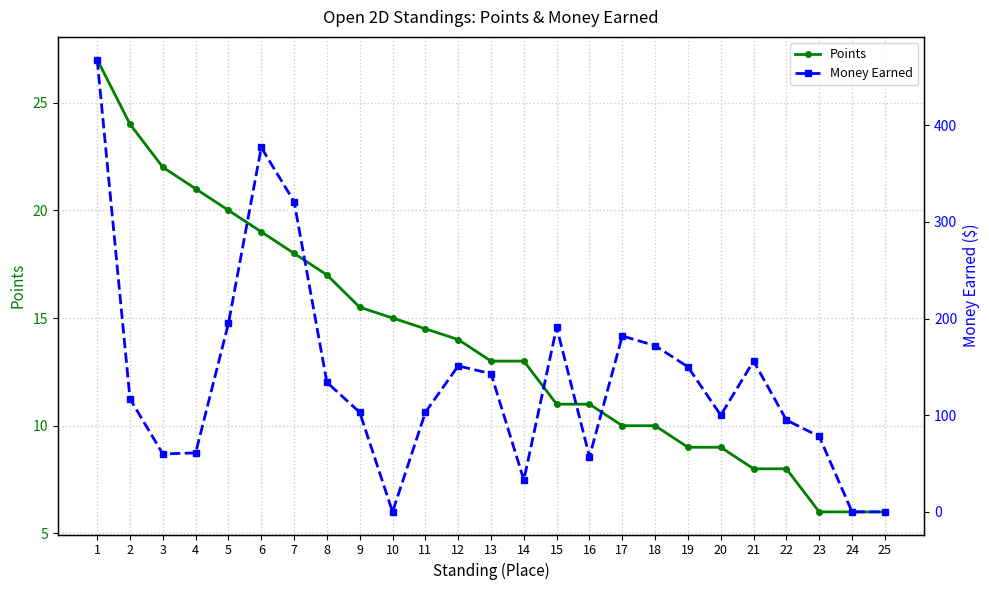

The value of Points at 25 is 6.0. True or false?

True